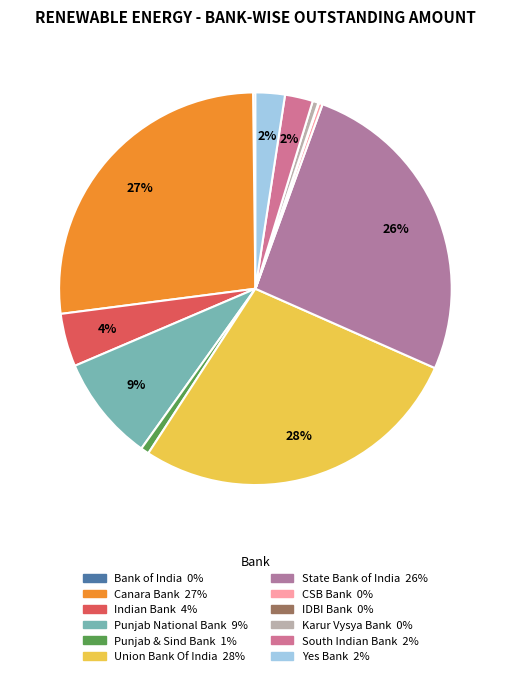

Is there a majority slice in this chart?

No